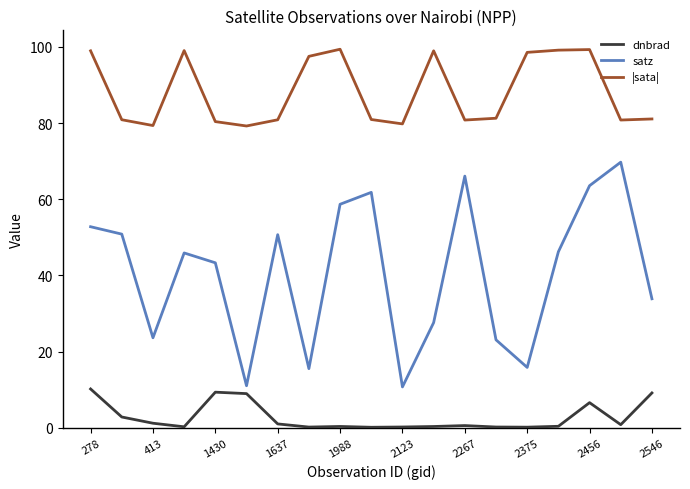

What are all the series names shown in the legend?

dnbrad, satz, |sata|